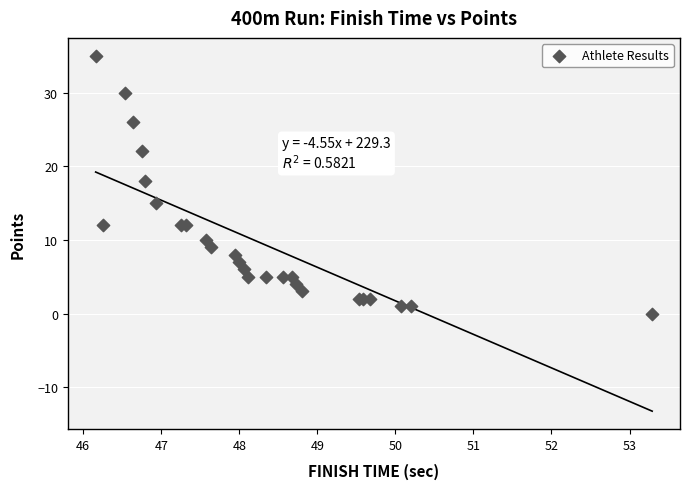

What Y value in the scatter plot is closest to 17?

18